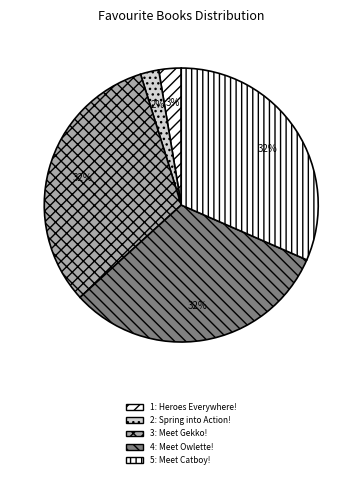

How many segments does this pie chart have?

5